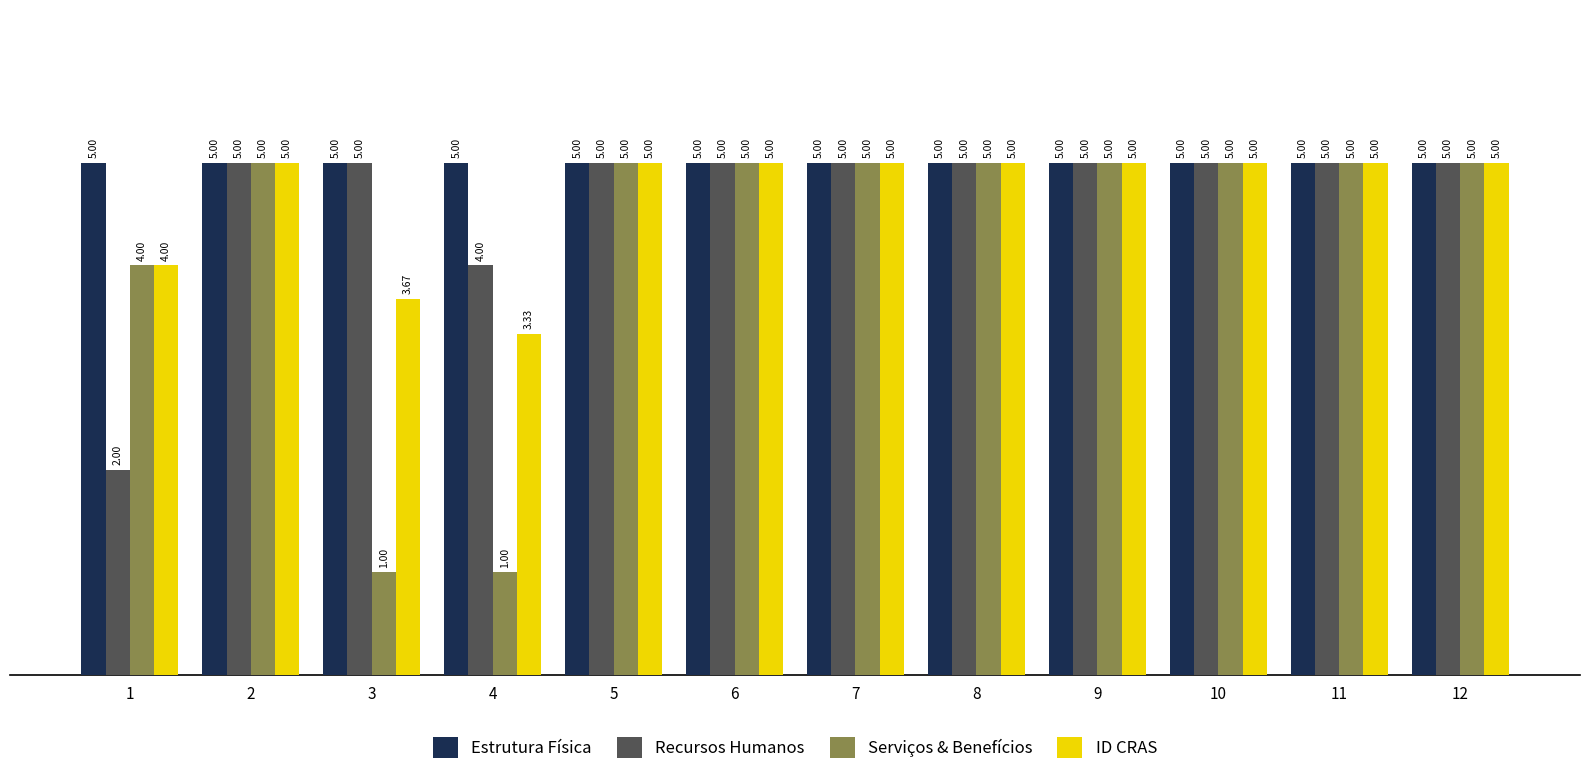

What is the total value across all series at 12?

20.0